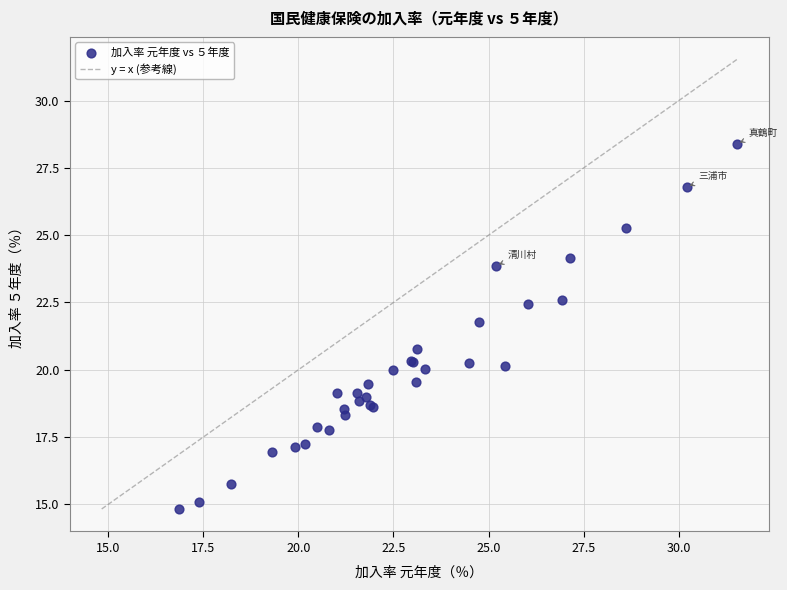

What Y value in the scatter plot is closest to 21?

20.8